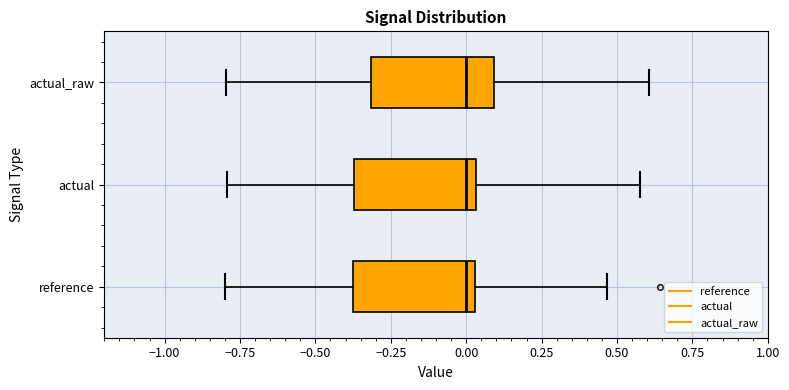

Where does the median line of the box for actual sit on the x-axis? The values are not printed on the chart, so give them approximately, as read against the axis.

0.00